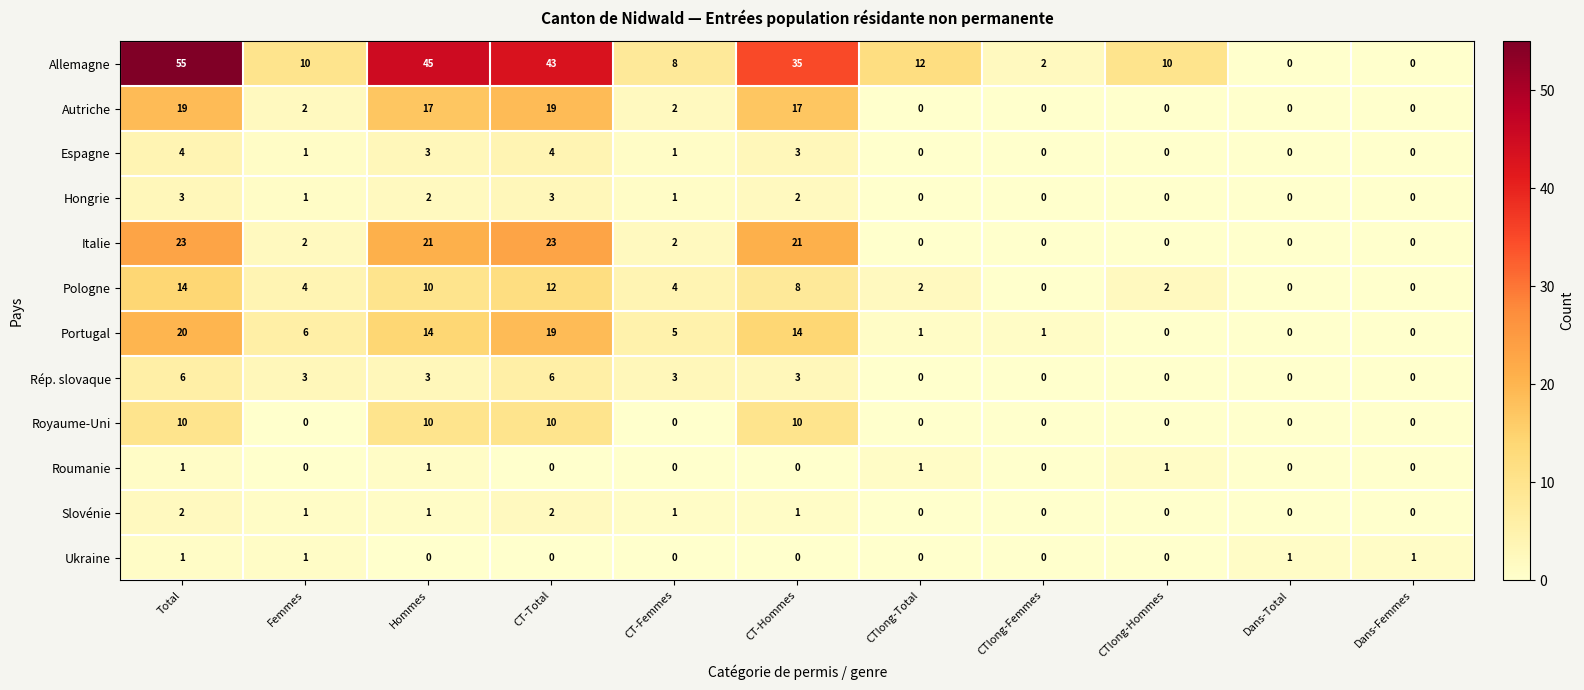

Between Femmes and Hommes, which series saw the biggest shift?

Allemagne